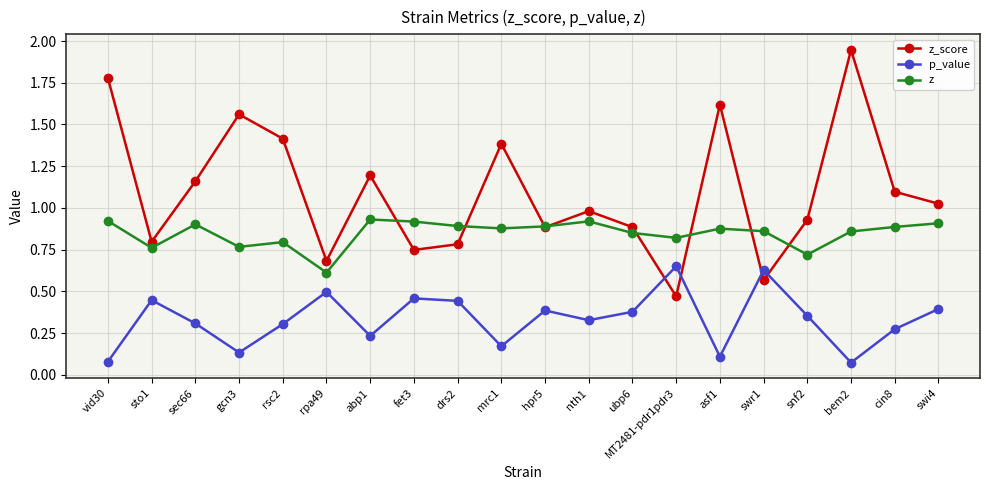

Is the value of p_value at drs2 greater than the value of z at fet3?

No